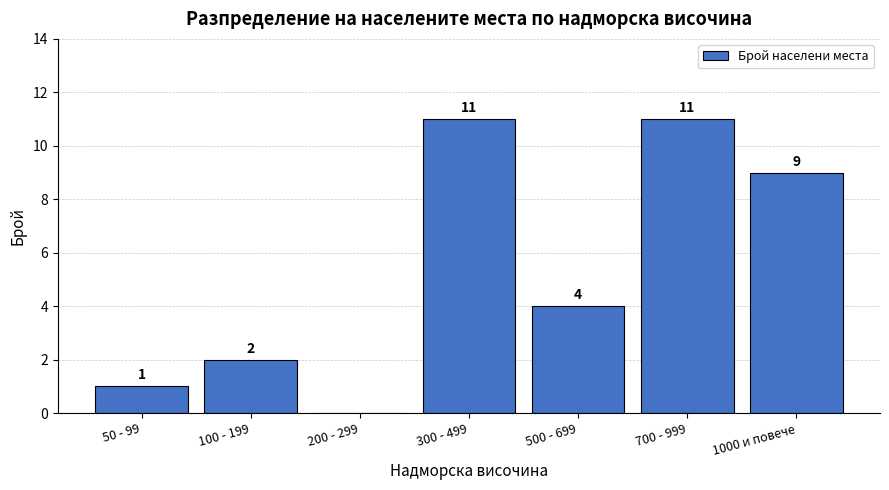

Reading left to right, what are all the values shown in this chart?

50 - 99=1	100 - 199=2	200 - 299=0	300 - 499=11	500 - 699=4	700 - 999=11	1000 и повече=9